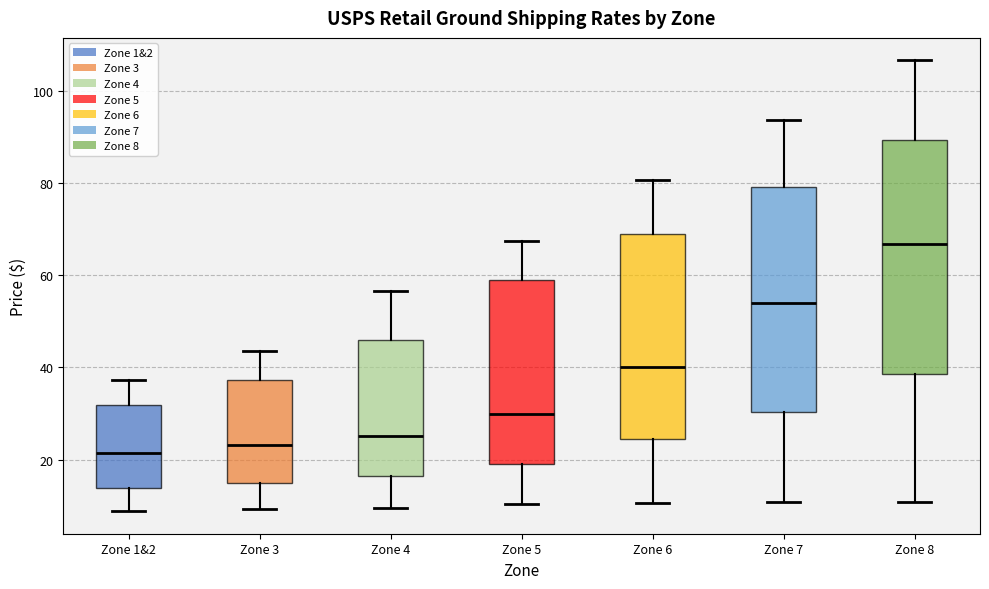

Reading left to right, read every box against the y-axis: the position of its median line, the range the box covers, and the ends of its whiskers. The values are not printed on the chart, so give them approximately, as read against the axis.

Zone 1&2: median 22, box 14 to 32, whiskers 8 to 38
Zone 3: median 24, box 14 to 38, whiskers 10 to 44
Zone 4: median 26, box 16 to 46, whiskers 10 to 56
Zone 5: median 30, box 20 to 58, whiskers 10 to 68
Zone 6: median 40, box 24 to 70, whiskers 10 to 80
Zone 7: median 54, box 30 to 80, whiskers 10 to 94
Zone 8: median 66, box 38 to 90, whiskers 10 to 106